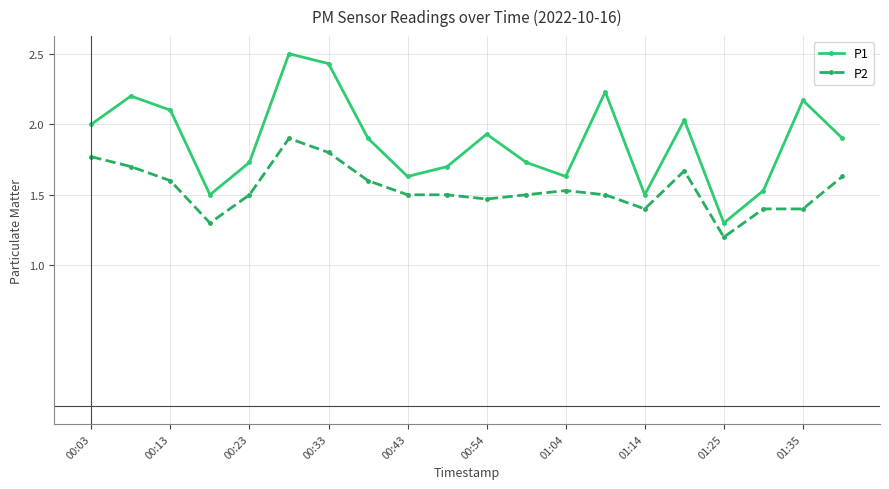

What is the maximum value for P1?

2.5